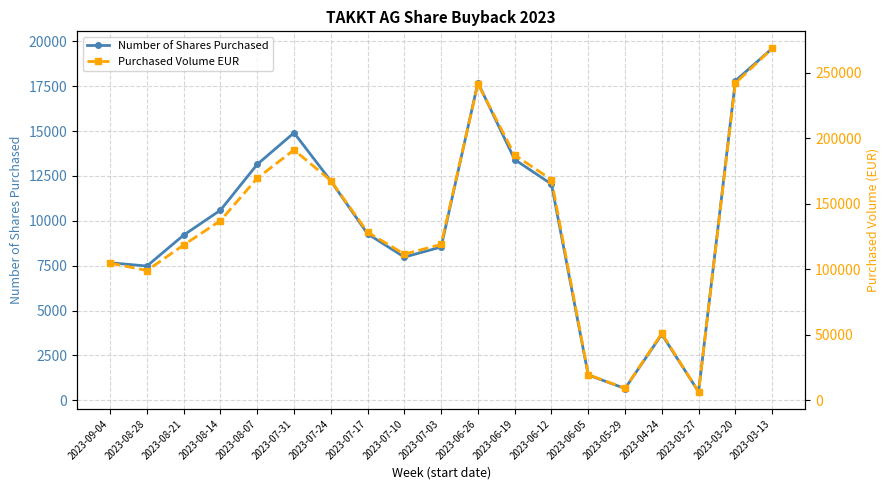

Reading left to right, extract all data points from this chart.

Number of Shares Purchased: 7664.0	7478.0	9205.0	10594.0	13149.0	14907.0	12227.0	9275.0	7978.0	8541.0	17701.0	13416.0	12047.0	1406.0	652.0	3674.0	470.0	17803.0	19607.0
Purchased Volume EUR: 104780.1	99071.3	118578.0	137137.6	169529.8	191126.6	167719.9	128350.3	111599.1	118946.9	241507.8	187192.3	168425.8	19681.9	9107.3	51152.1	6570.4	241997.9	268482.2